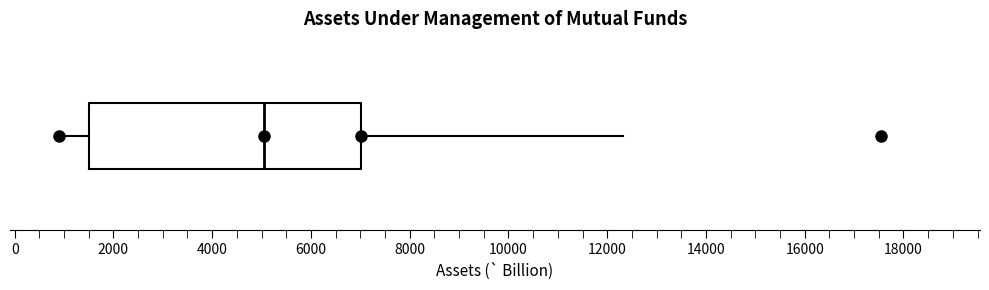

Transcribe this box plot: give where the median line is, the range the box spans, and where the two whiskers end, as read against the x-axis. The values are not printed on the chart, so give them approximately, as read against the axis.

median 5000, box 1400 to 7000, whiskers 1000 to 12400